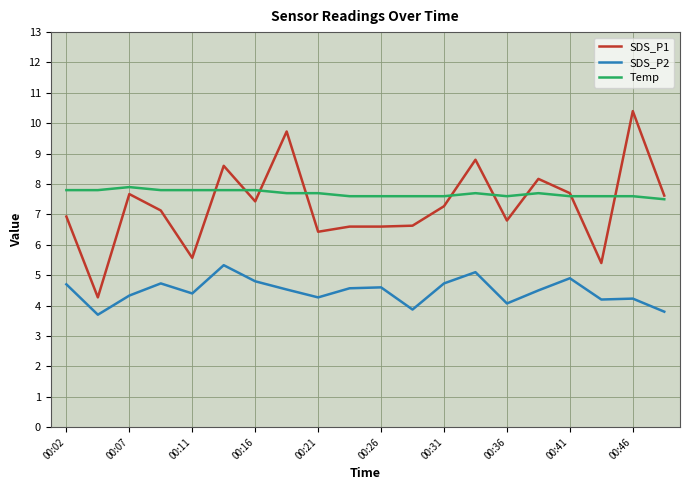

How many Temp values are between 7 and 8?

20